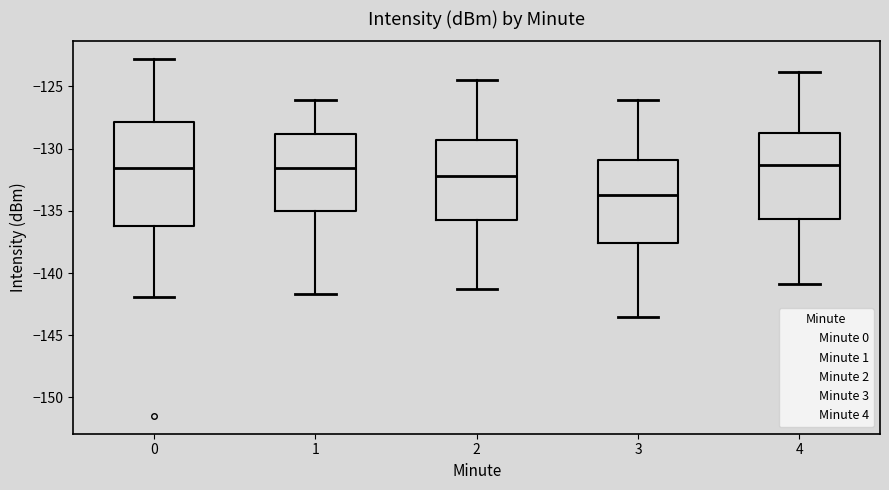

Comparing the boxes themselves (not the whiskers), which one is the tallest?

0